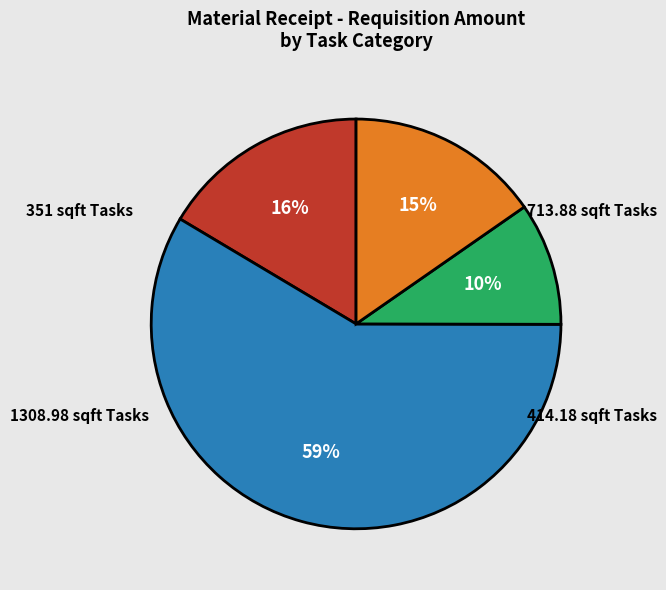

Does any single category account for the majority?

Yes